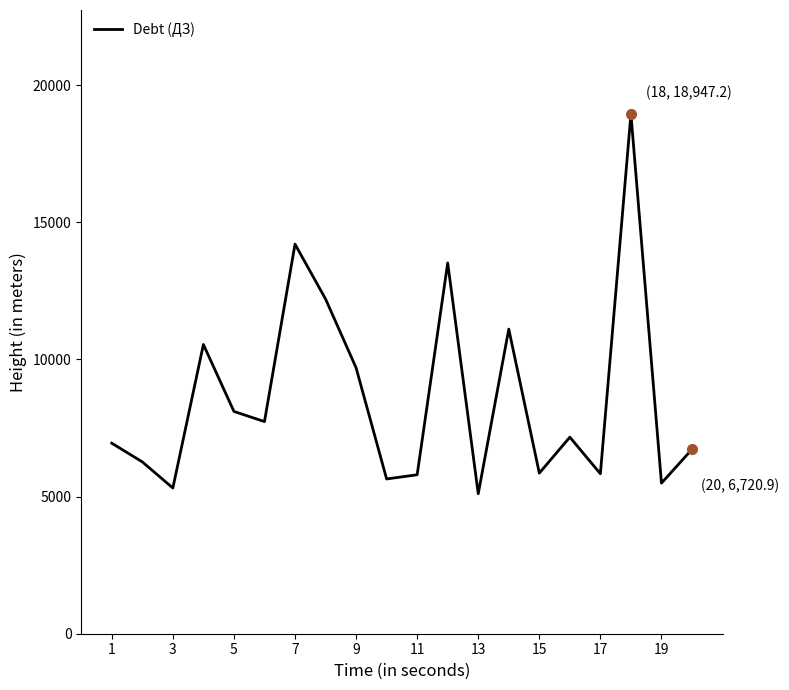

True or false: there are more than 1 points higher than both neighbors.

True